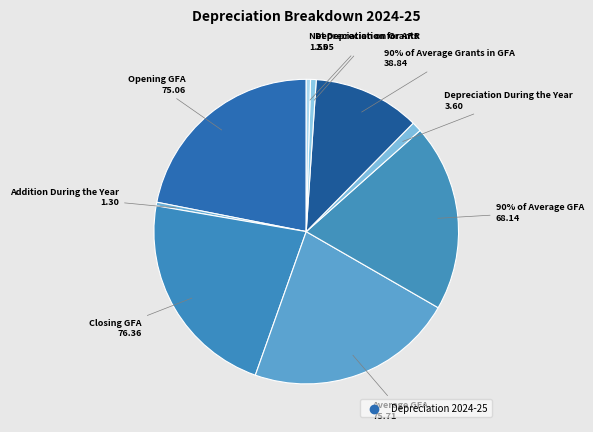

Which slice is the largest?

Closing GFA